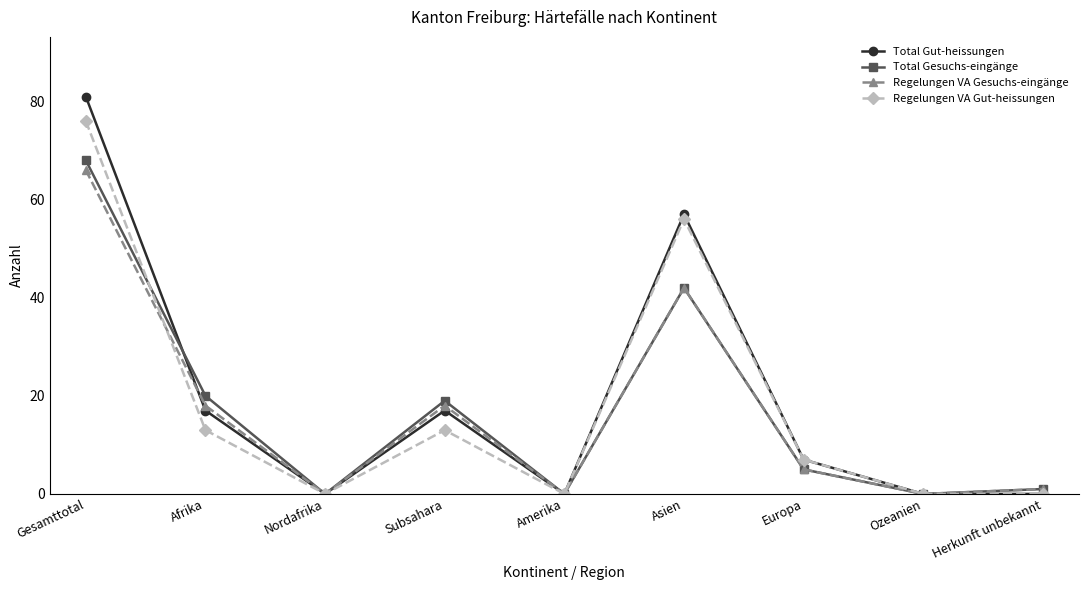

Where does the Regelungen VA Gut-heissungen series first go above 7?

Gesamttotal